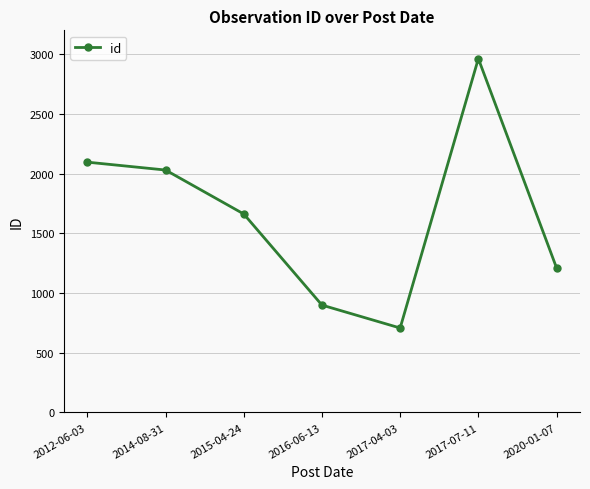

Does the chart have visible grid lines?

Yes